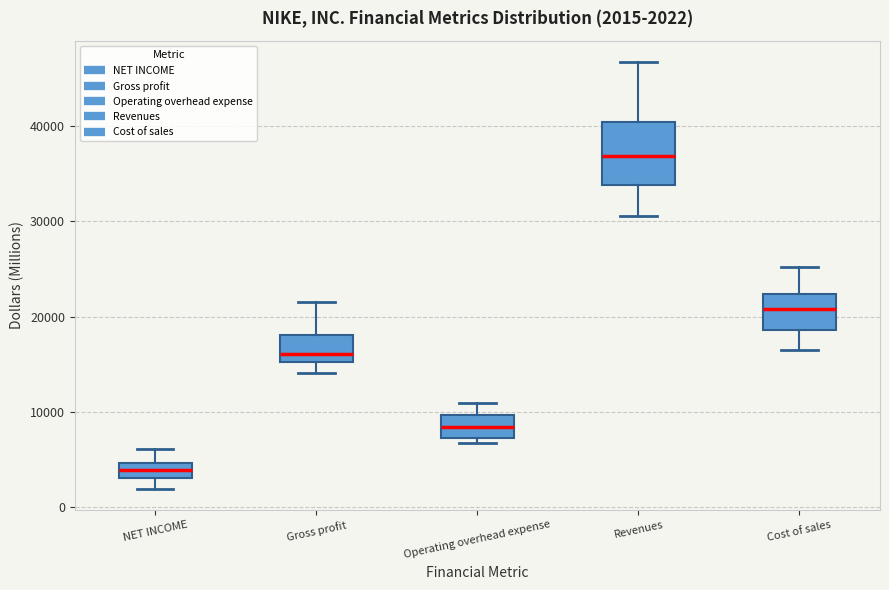

Which box's median line is the highest?

Revenues